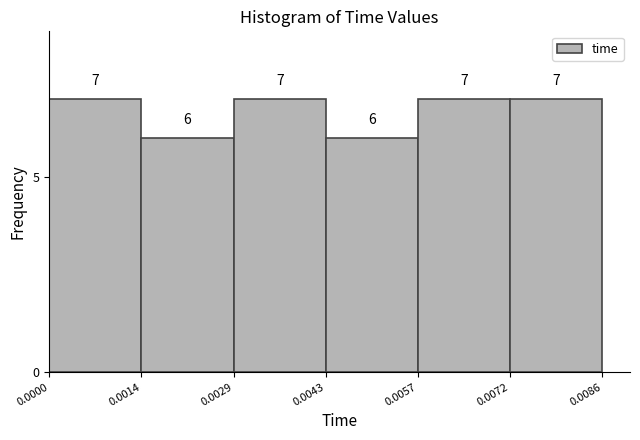

Reading left to right, transcribe this chart: for each bar, give the range it covers on the x-axis and its height.

0.0000 to 0.0014: 7
0.0014 to 0.0029: 6
0.0029 to 0.0043: 7
0.0043 to 0.0057: 6
0.0057 to 0.0072: 7
0.0072 to 0.0086: 7